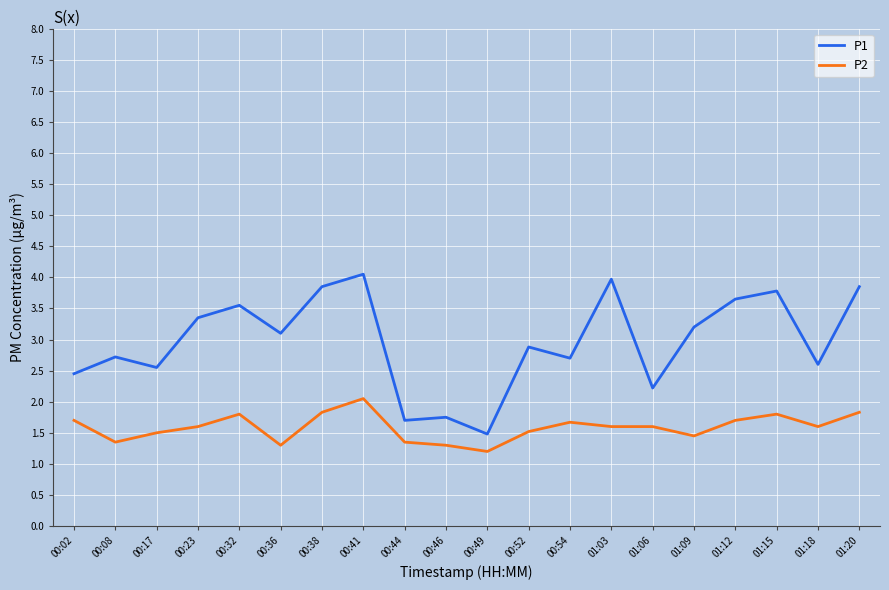

At which category does P1 reach its first local peak?

00:08